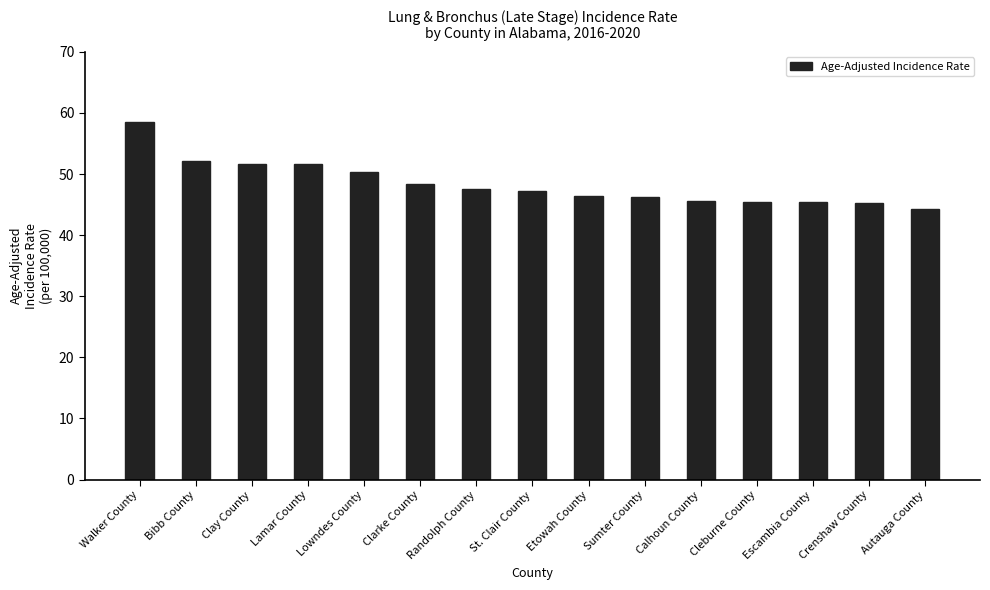

What is the change in value from Clarke County to Etowah County?

-2.0